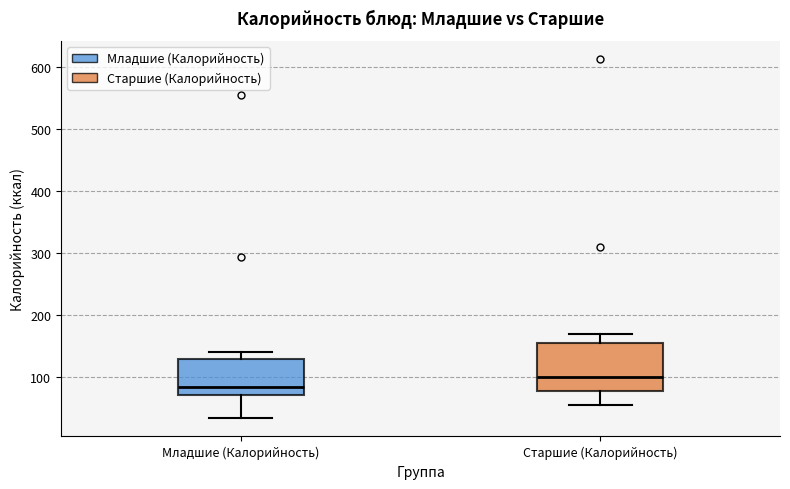

Which box has the highest median line?

Старшие (Калорийность)